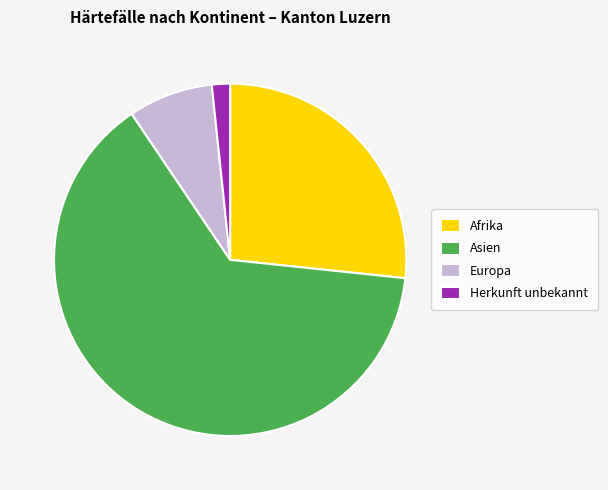

Is there a majority slice in this chart?

Yes